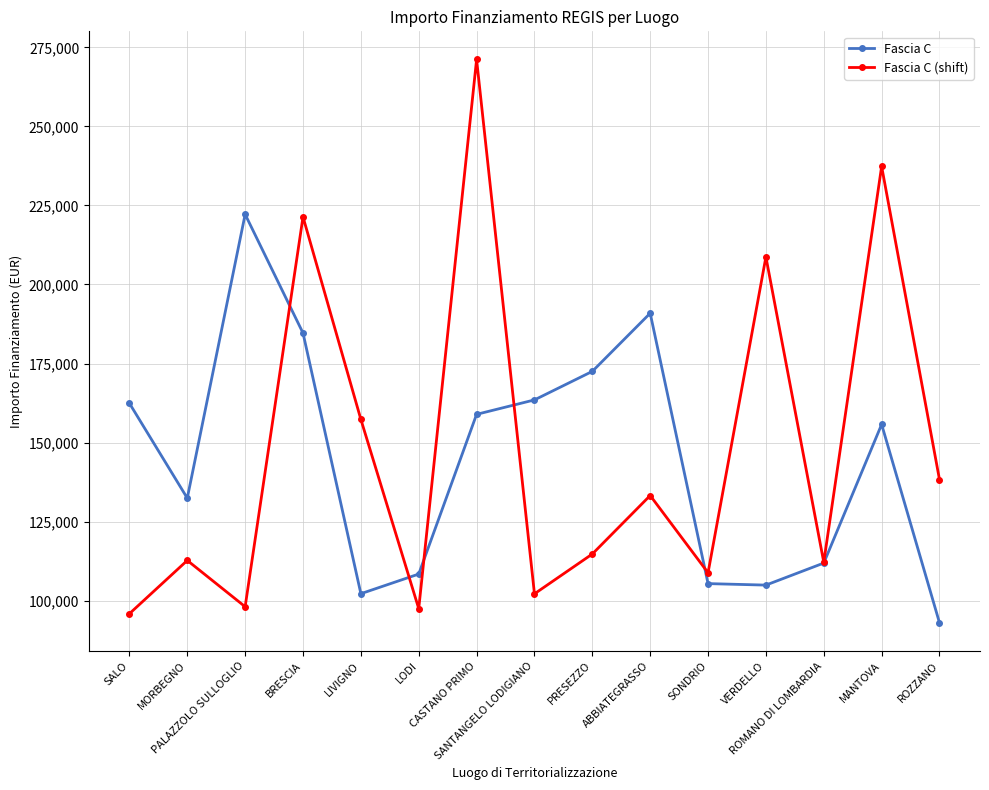

Is it true that Fascia C equals 74391.3 at SALO?

False